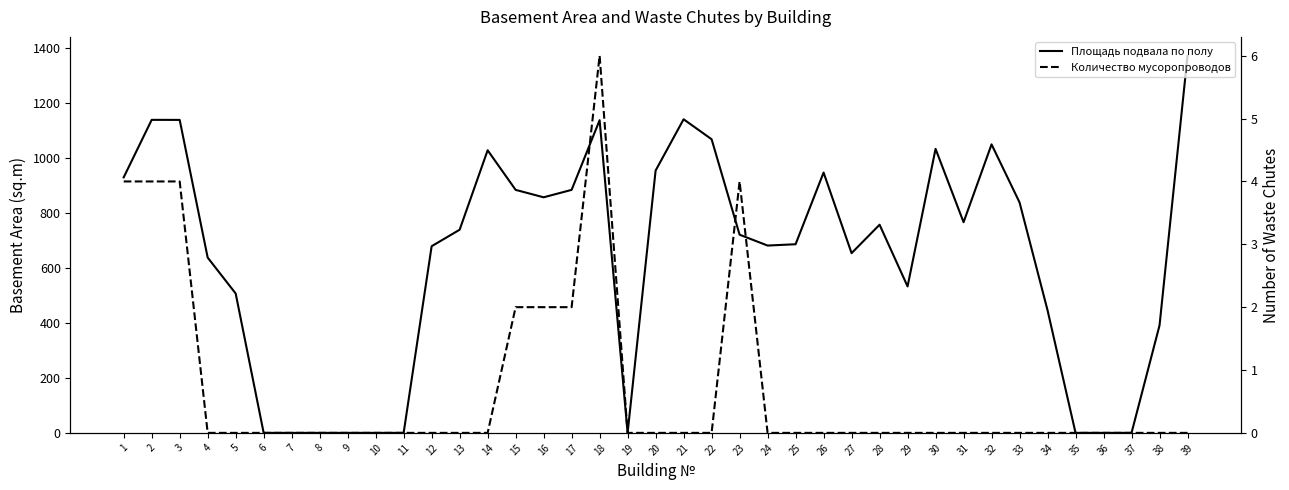

Rank the series by their maximum value, from highest to lowest.

Площадь подвала по полу, Количество мусоропроводов